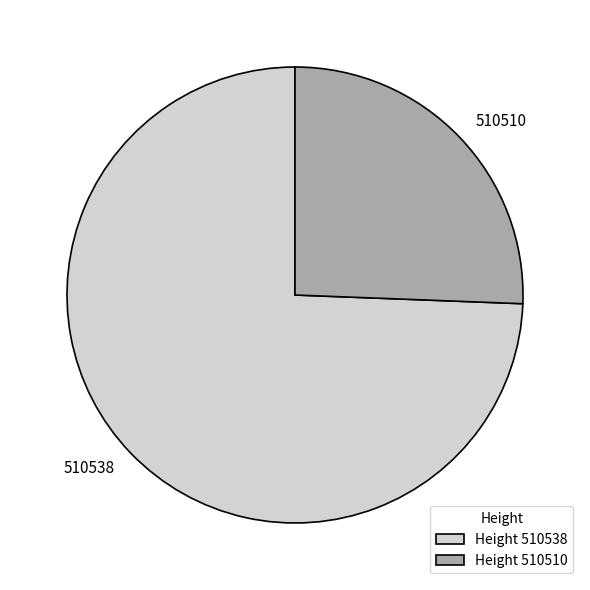

How many slices are in this pie chart?

2